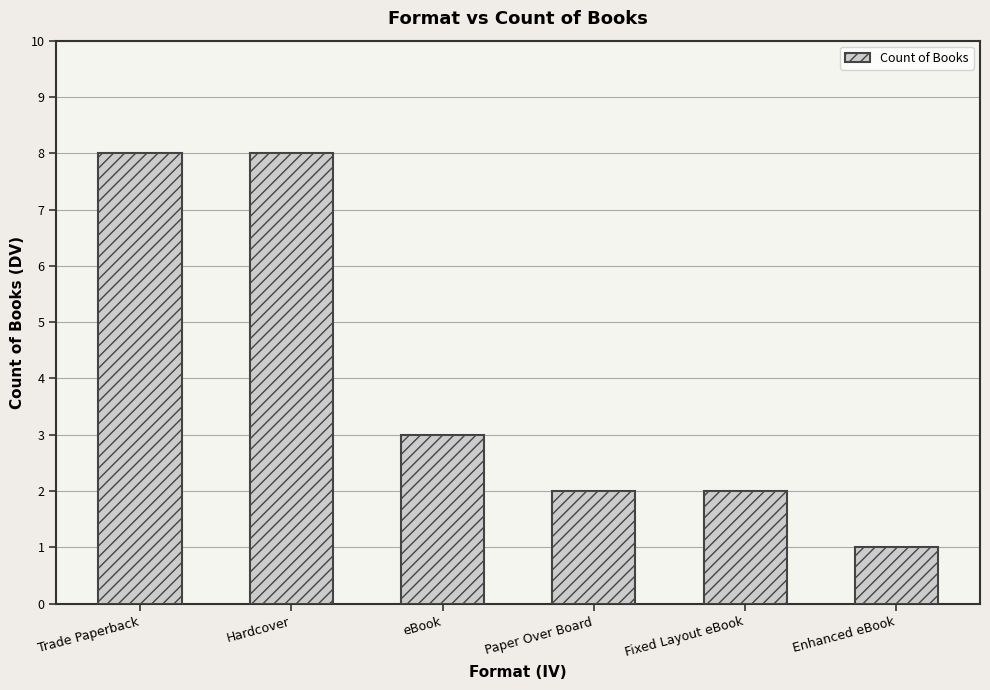

Count the number of categories in the chart.

6